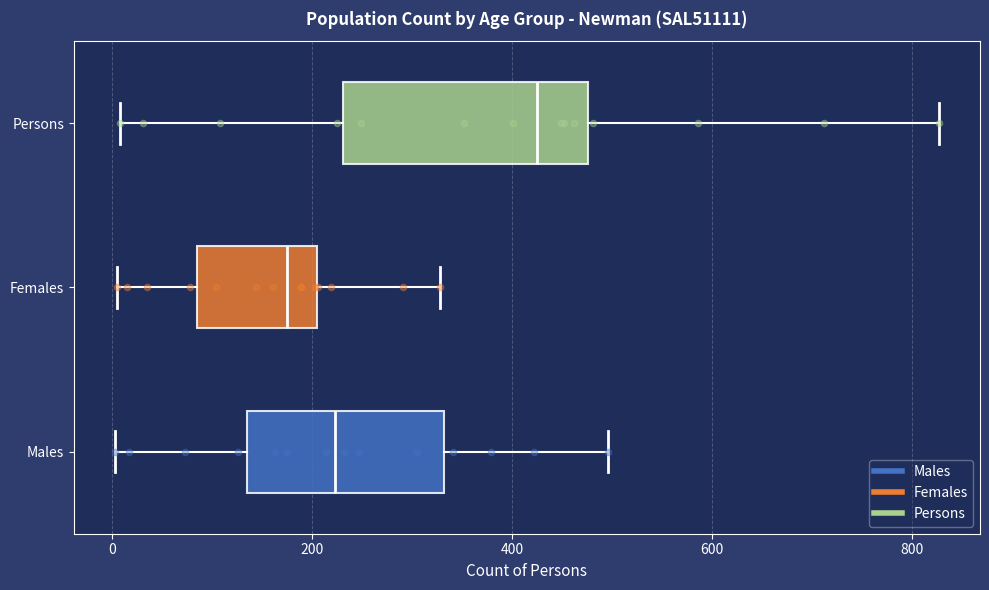

Which box is the widest, from its left edge to its right edge?

Persons